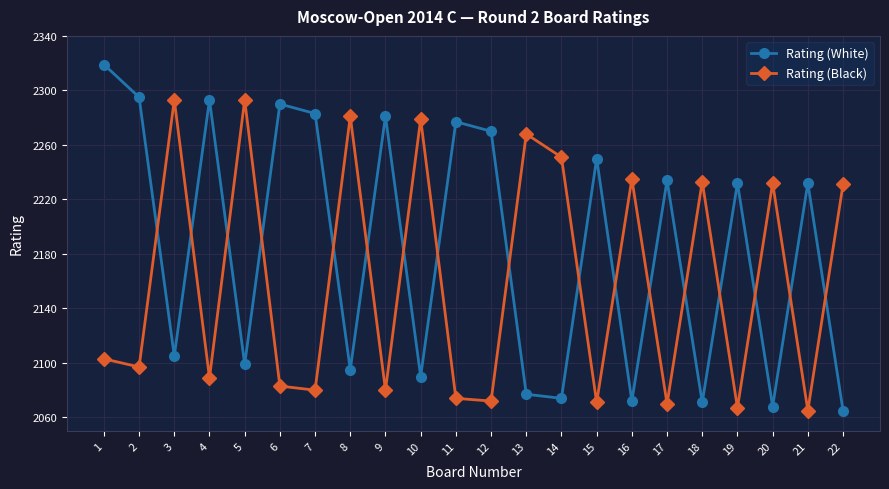

What is the highest value of the Rating (Black) series?

2293